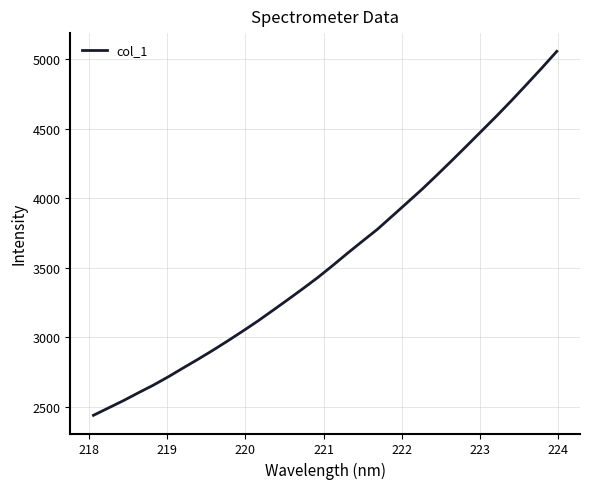

What is the minimum value shown in the chart?

2438.6